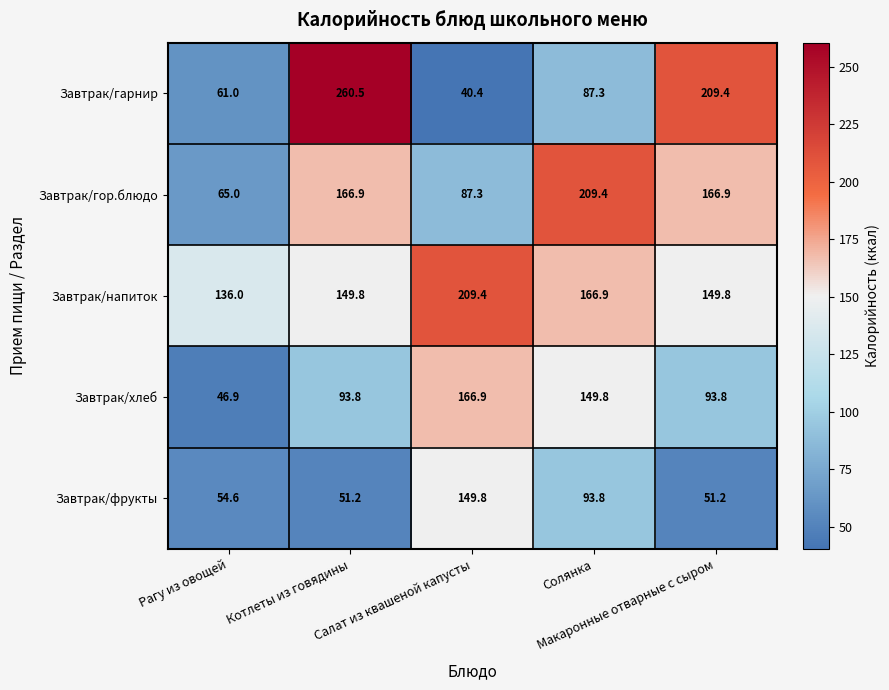

What is the minimum value for Завтрак/хлеб?

46.9